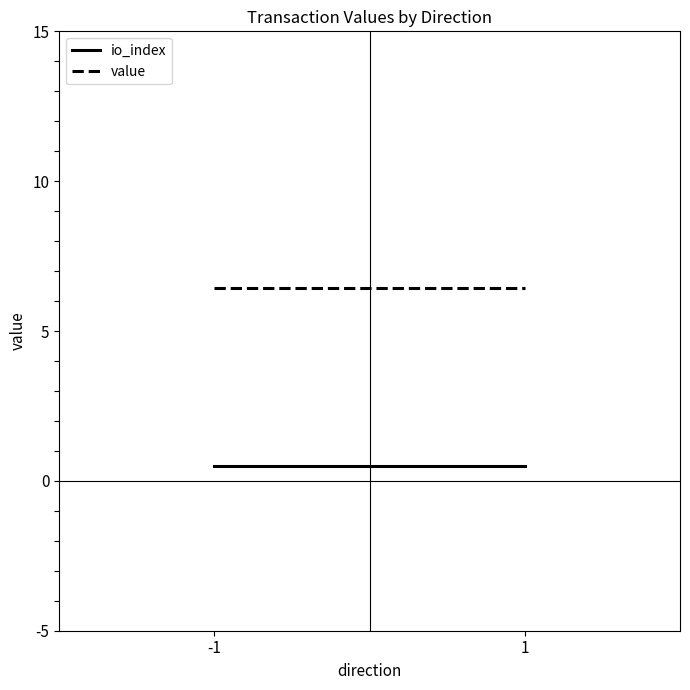

What is the greatest value displayed?

6.4